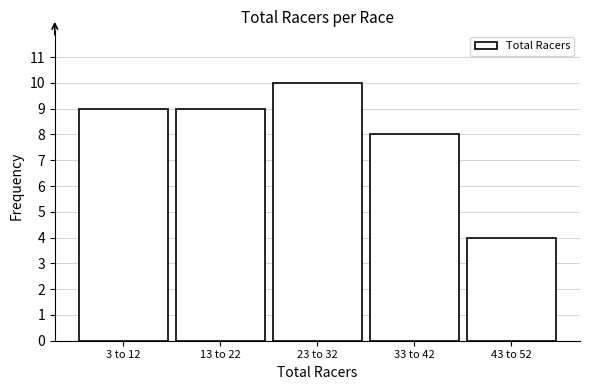

Reading left to right, extract all data points from this chart.

3 to 12=9	13 to 22=9	23 to 32=10	33 to 42=8	43 to 52=4